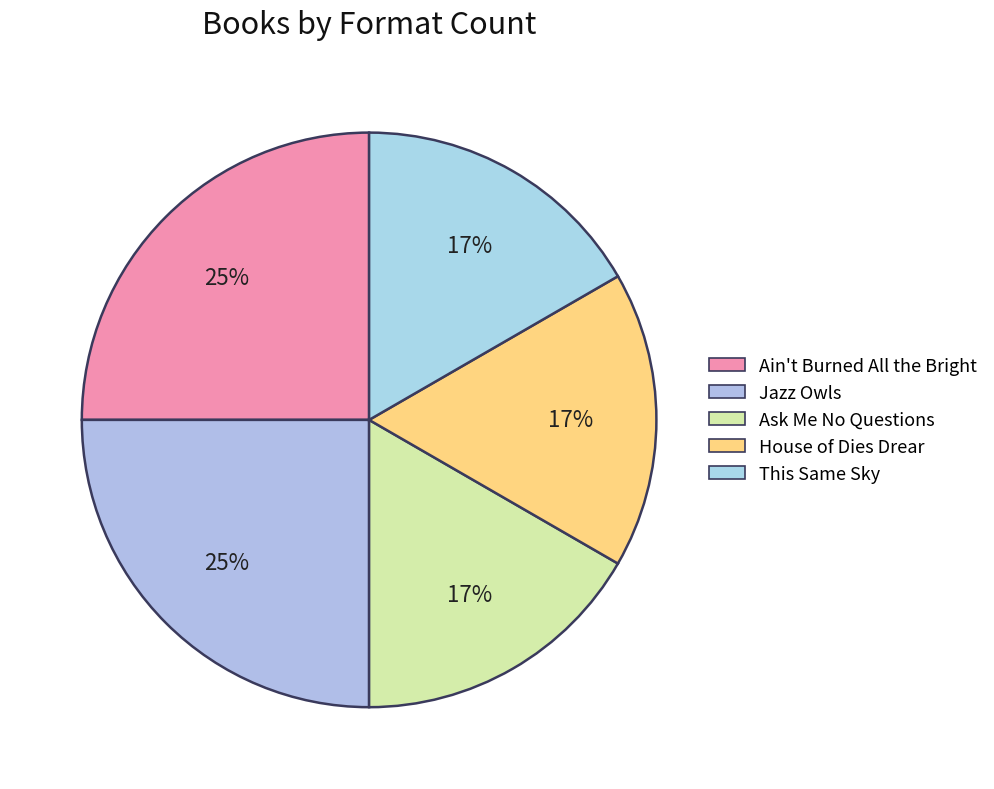

To the nearest percent, what portion does This Same Sky represent?

17%